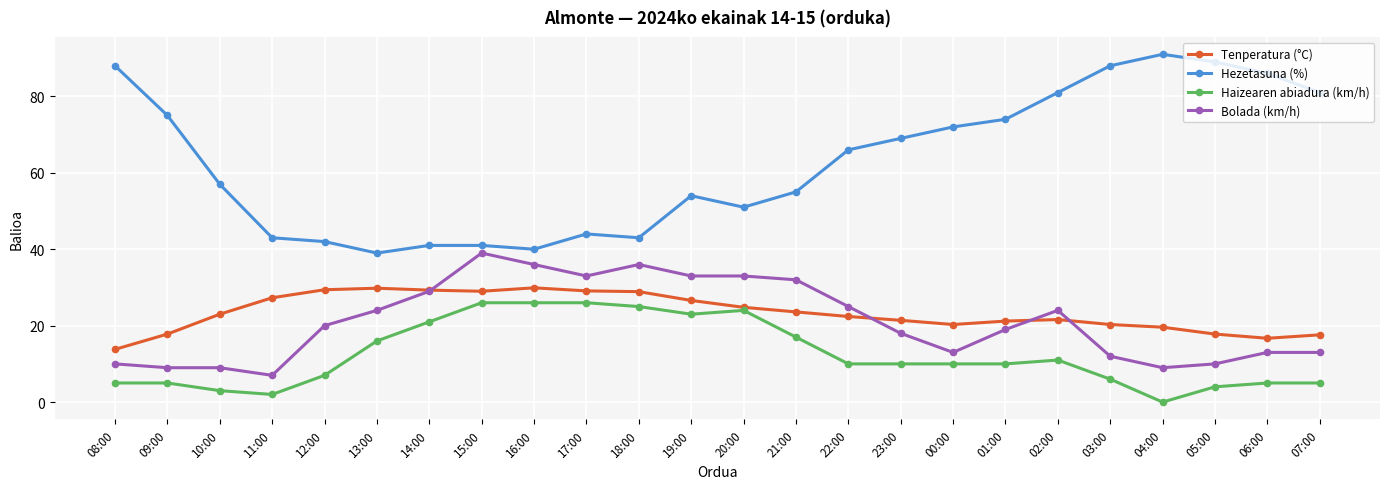

Which series has the widest spread of values?

Hezetasuna (%)